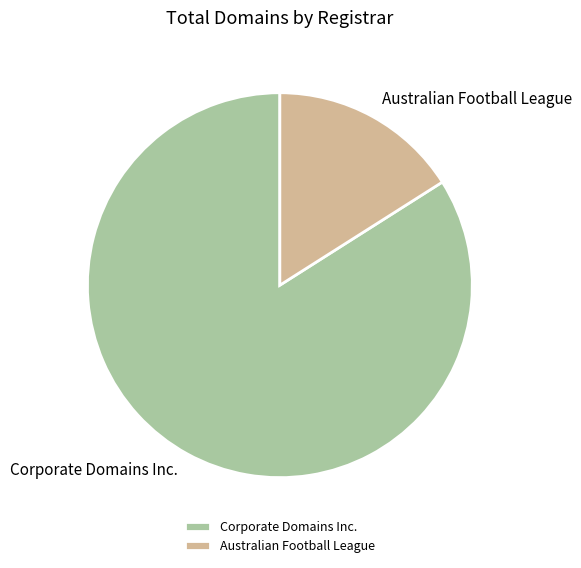

Approximately how many times larger is the value at Corporate Domains Inc. compared to Australian Football League?

5.2